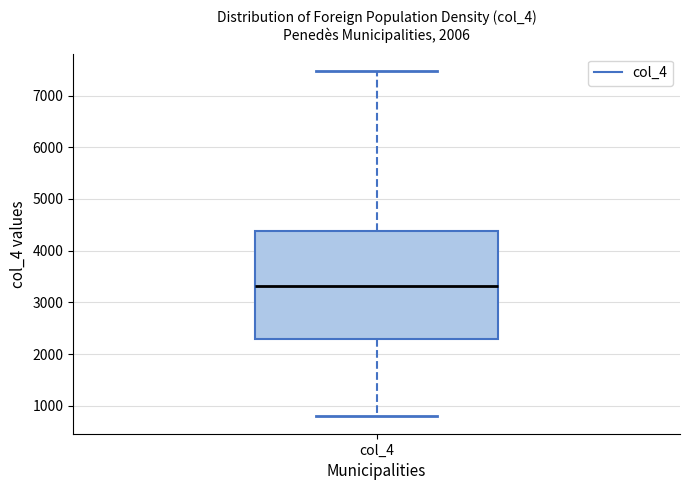

Transcribe this box plot: give where the median line is, the range the box spans, and where the two whiskers end, as read against the y-axis. The values are not printed on the chart, so give them approximately, as read against the axis.

median 3300, box 2300 to 4400, whiskers 800 to 7500